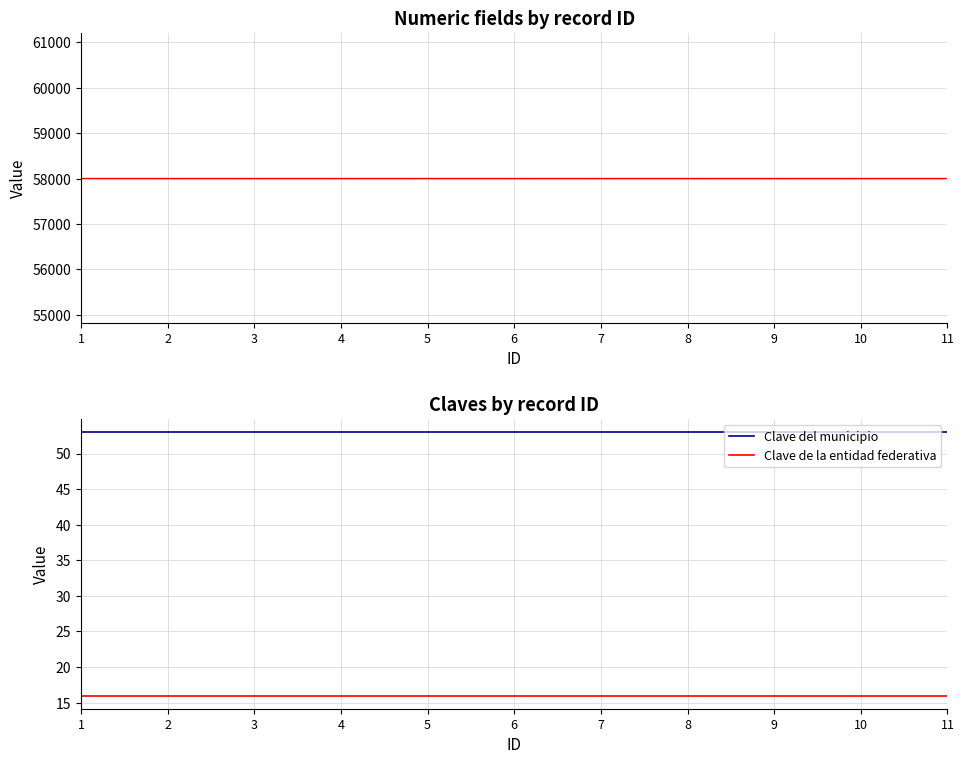

Rank the series by their maximum value, from highest to lowest.

Código postal, Clave del municipio, Clave de la entidad federativa